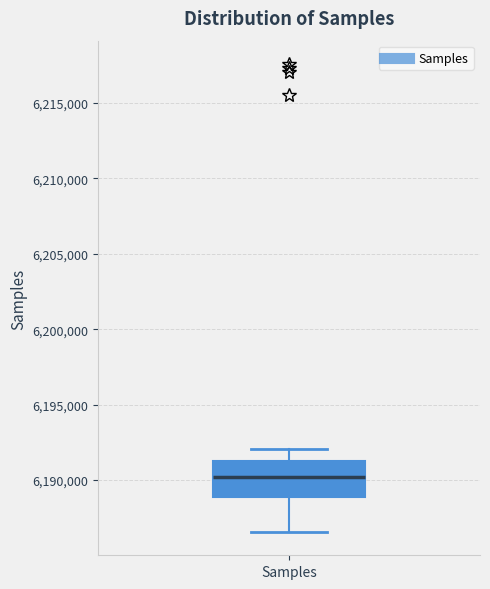

Read this box plot against the y-axis: the position of the median line, the range covered by the box, and the ends of both whiskers. The values are not printed on the chart, so give them approximately, as read against the axis.

median 6190000, box 6189000 to 6191500, whiskers 6186500 to 6192000